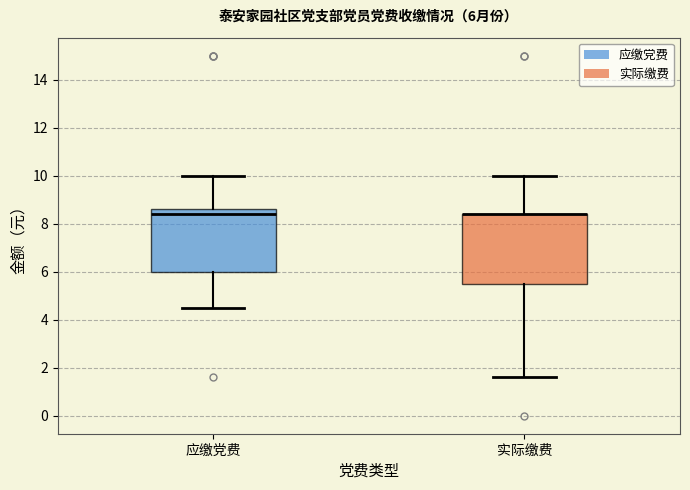

Which box is the tallest, from its lower edge to its upper edge?

实际缴费